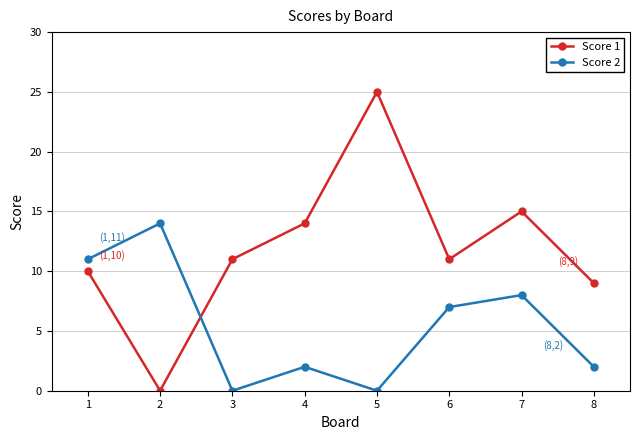

The value of Score 2 at 3 is 6. True or false?

False